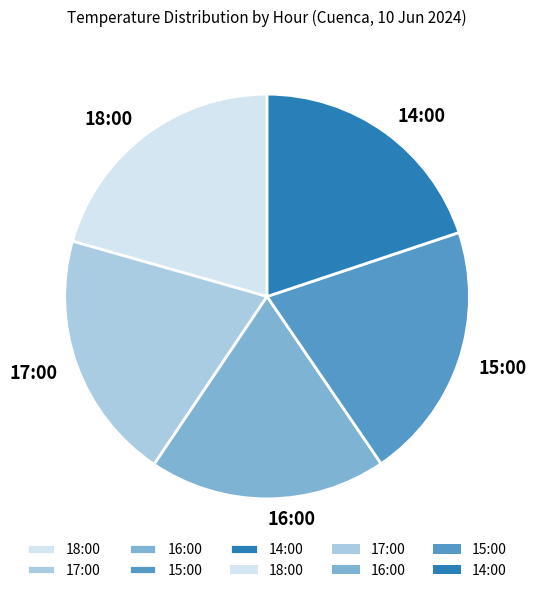

Combined, do 15:00 and 16:00 account for over 50%?

No